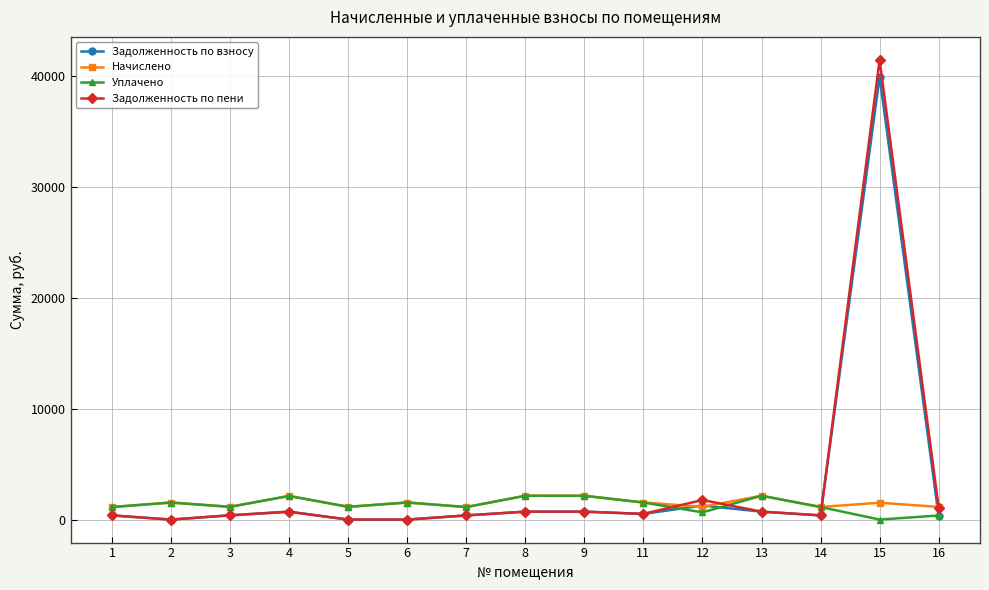

What is the difference between the second highest and minimum values in the Задолженность по пени series?

1766.3